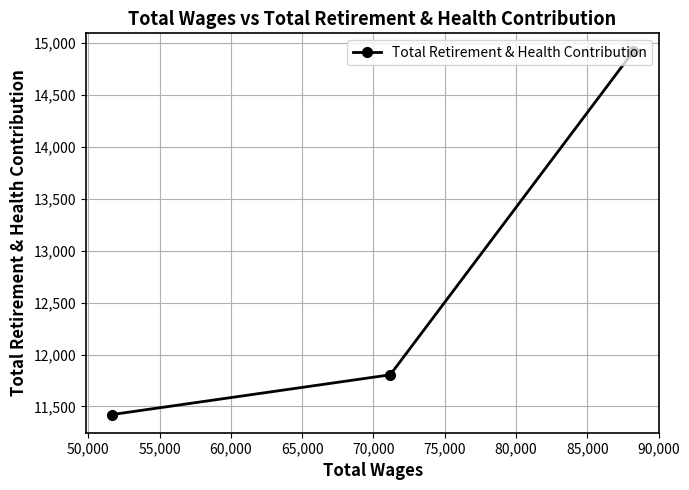

What is the difference between the maximum and minimum values?

3498